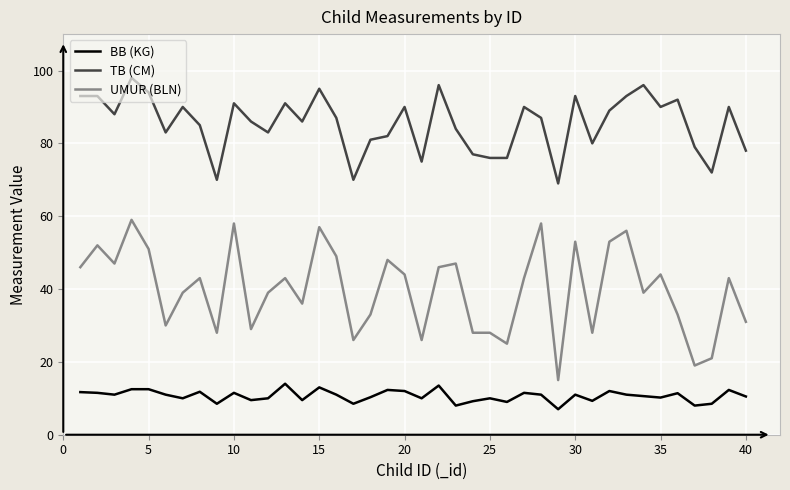

Which series has the largest total across all categories?

TB (CM)